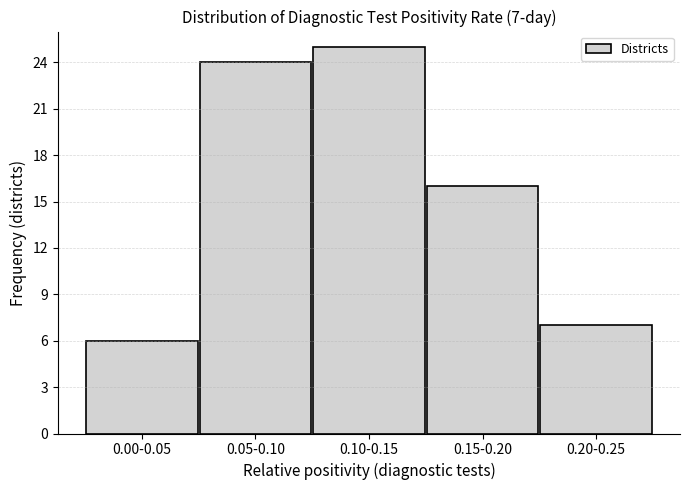

Reading left to right, list all the values displayed in this chart.

0.00-0.05=6	0.05-0.10=24	0.10-0.15=25	0.15-0.20=16	0.20-0.25=7